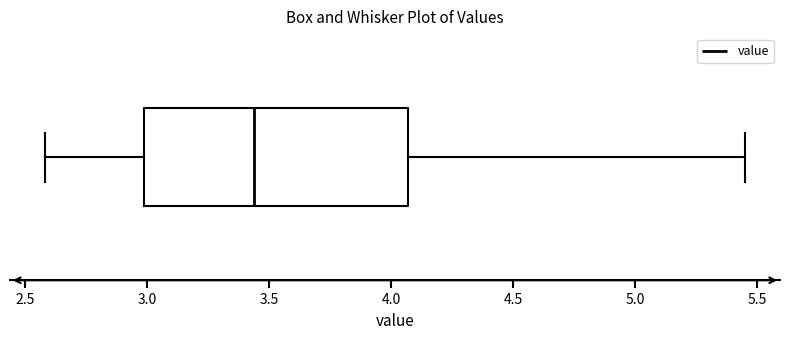

Read this box plot against the x-axis: the position of the median line, the range covered by the box, and the ends of both whiskers. The values are not printed on the chart, so give them approximately, as read against the axis.

median 3.45, box 3.00 to 4.05, whiskers 2.60 to 5.45